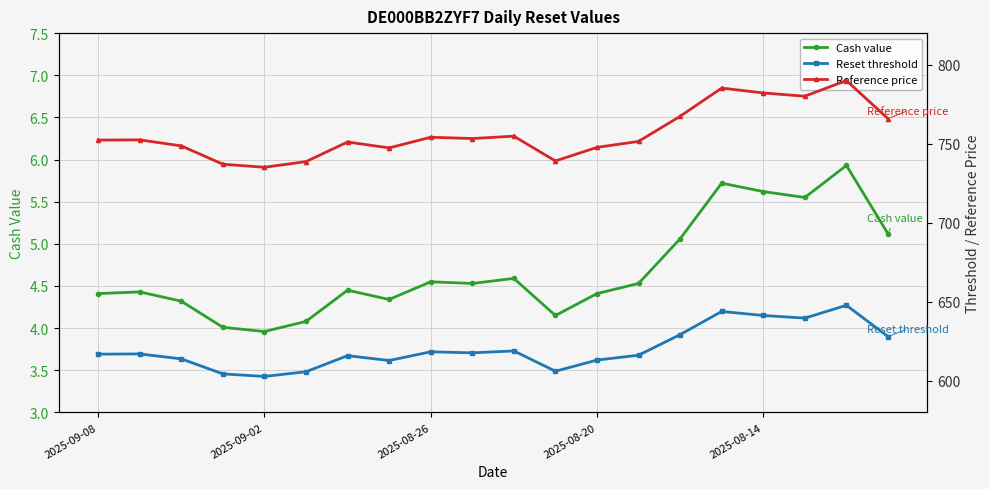

What is the minimum value for Reference price?

735.1